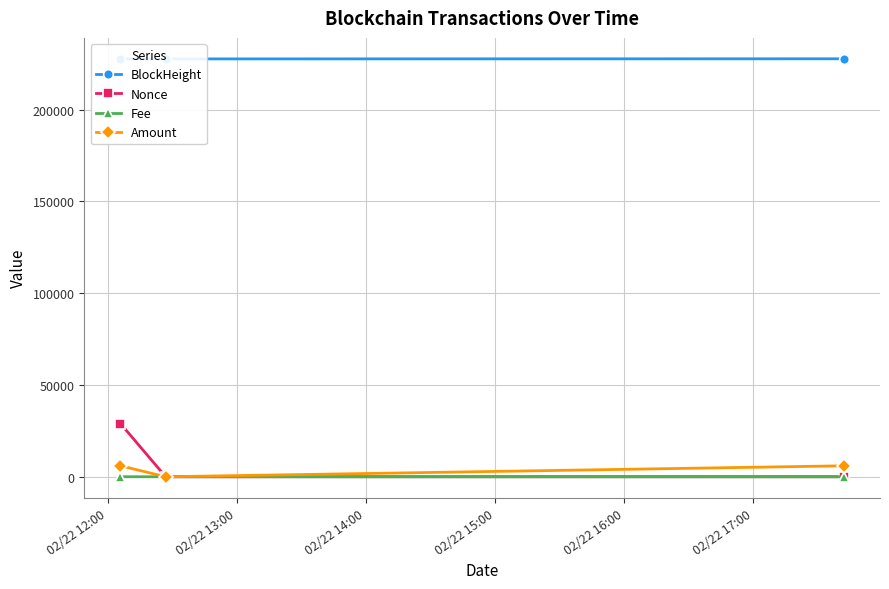

Reading right to left, list all the values displayed in this chart.

BlockHeight: 227732.0	227668.0	227663.0
Nonce: 1.0	0.0	29008.0
Fee: 0.2	0.0	0.0
Amount: 5964.6	0.0	5965.8